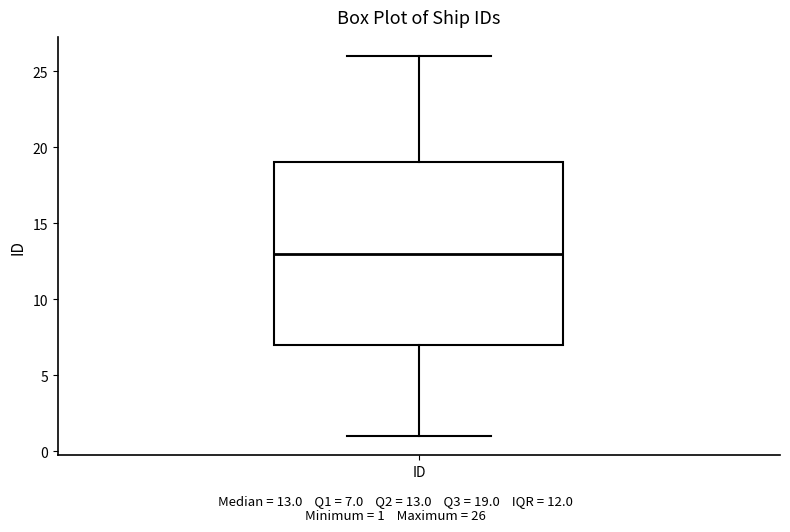

Transcribe this box plot: give where the median line is, the range the box spans, and where the two whiskers end, as read against the y-axis. The values are not printed on the chart, so give them approximately, as read against the axis.

median 13, box 7 to 19, whiskers 1 to 26